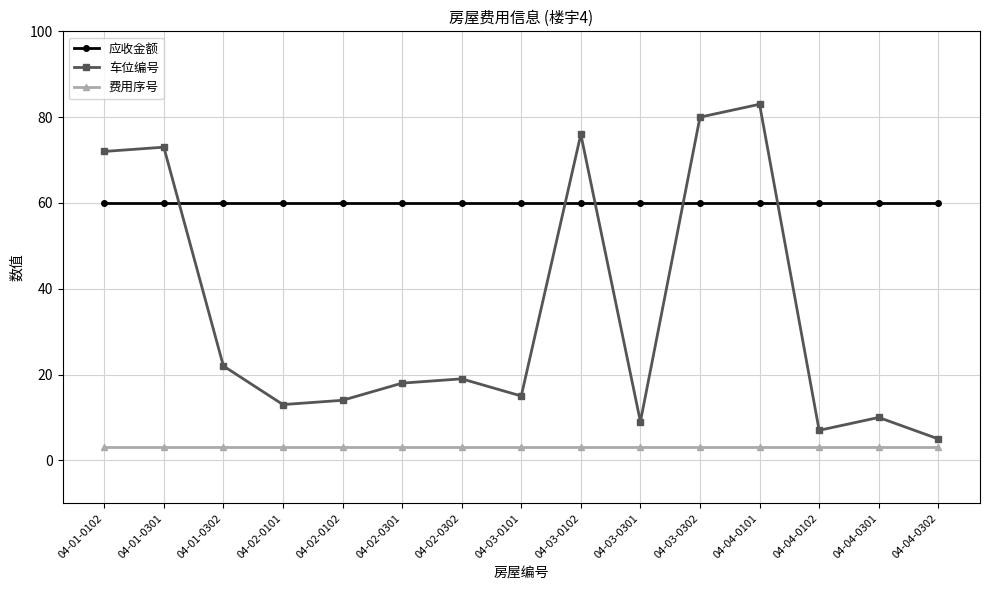

What is the highest value of the 应收金额 series?

60